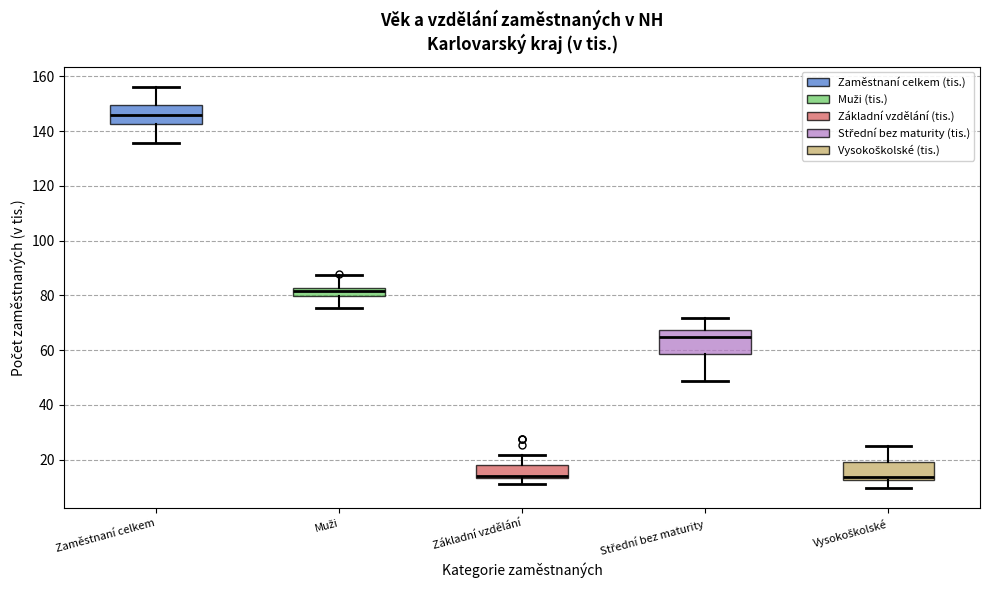

Where does the lower whisker of the box for Zaměstnaní celkem end on the y-axis? The values are not printed on the chart, so give them approximately, as read against the axis.

136